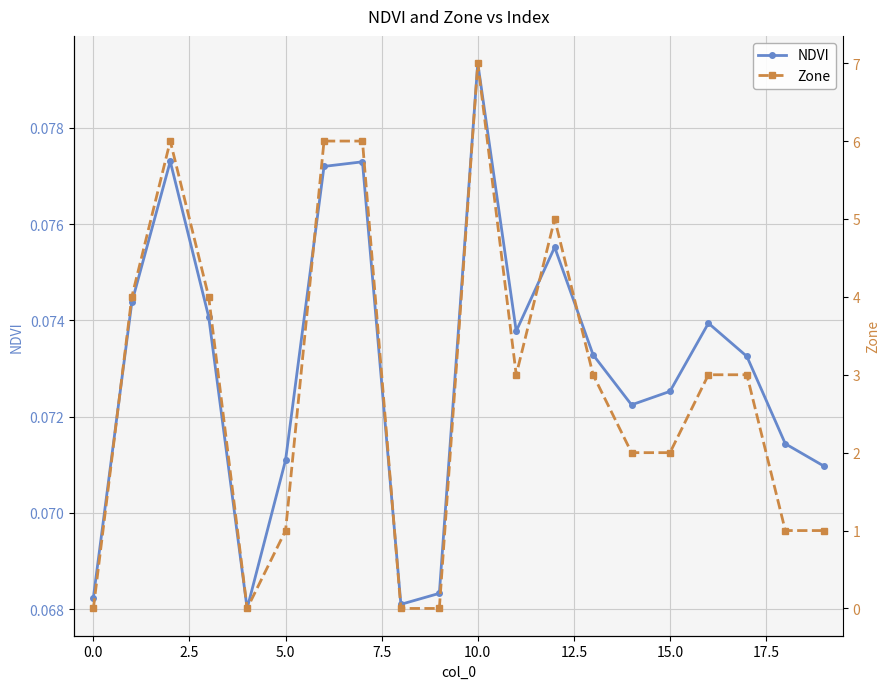

Reading right to left, list all the values displayed in this chart.

NDVI: 0.1	0.1	0.1	0.1	0.1	0.1	0.1	0.1	0.1	0.1	0.1	0.1	0.1	0.1	0.1	0.1	0.1	0.1	0.1	0.1
Zone: 1.0	1.0	3.0	3.0	2.0	2.0	3.0	5.0	3.0	7.0	0.0	0.0	6.0	6.0	1.0	0.0	4.0	6.0	4.0	0.0